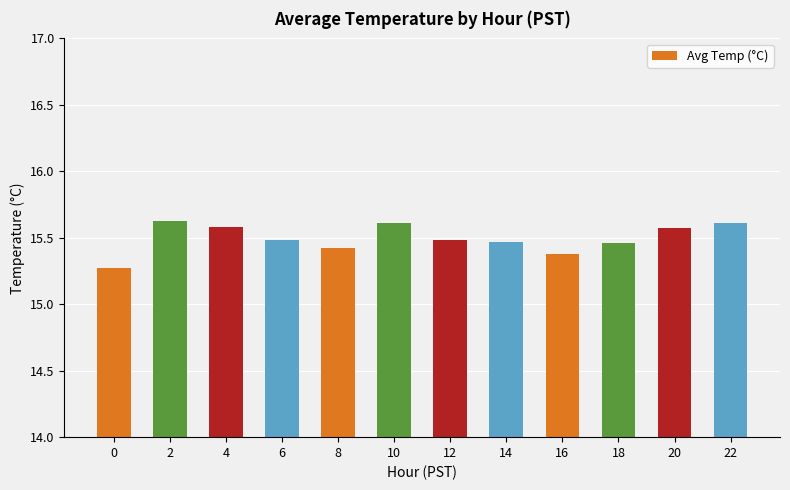

What is the approximate value at 8?

15.4